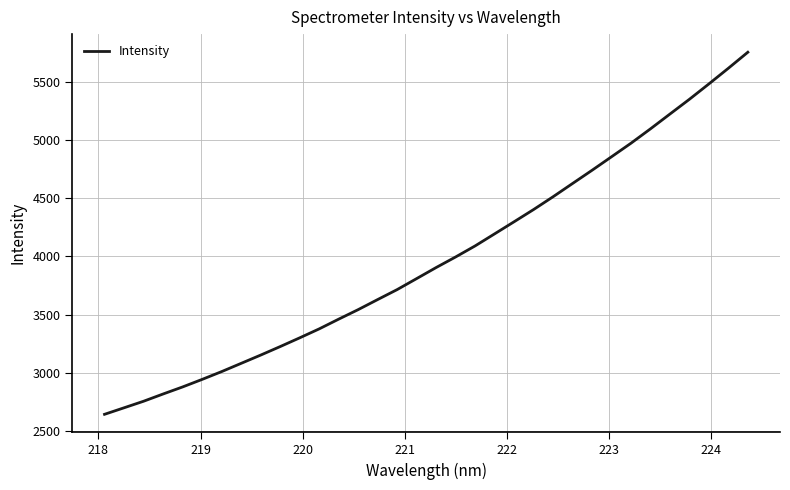

What is the difference between the maximum and minimum values?

3108.5